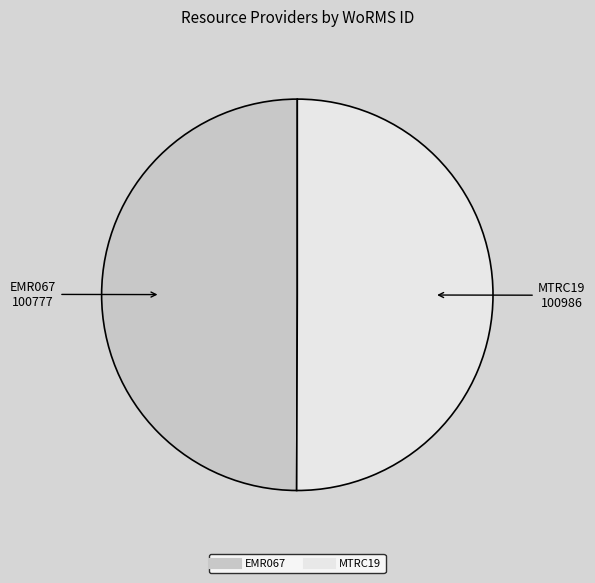

The EMR067 slice represents 58% of the pie. True or false?

False